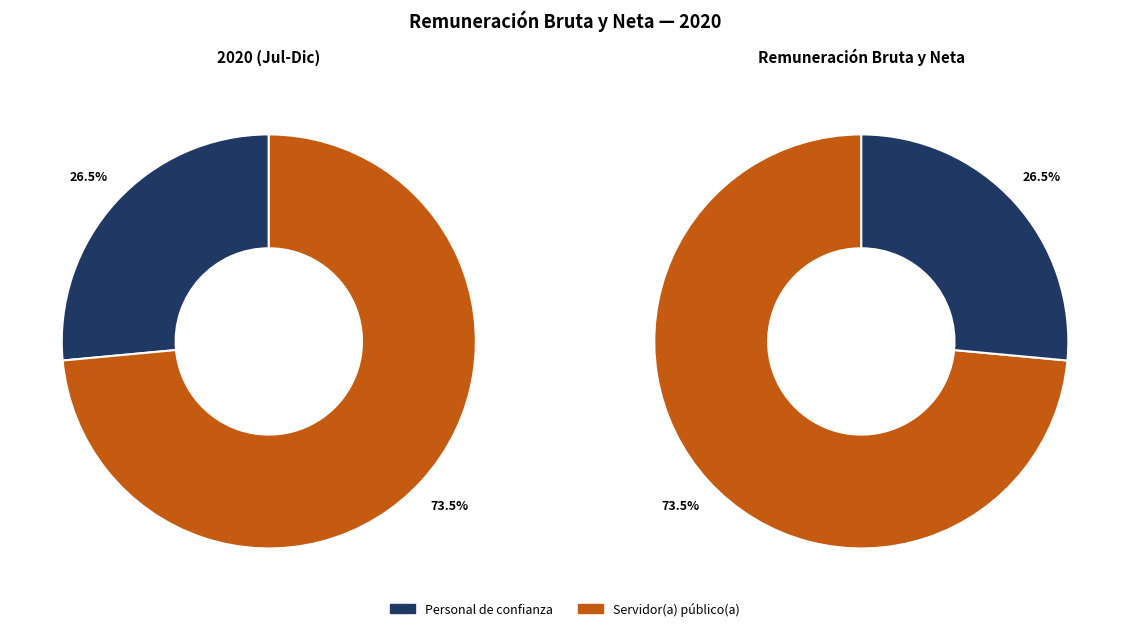

The Personal de confianza slice represents 39% of the pie. True or false?

False